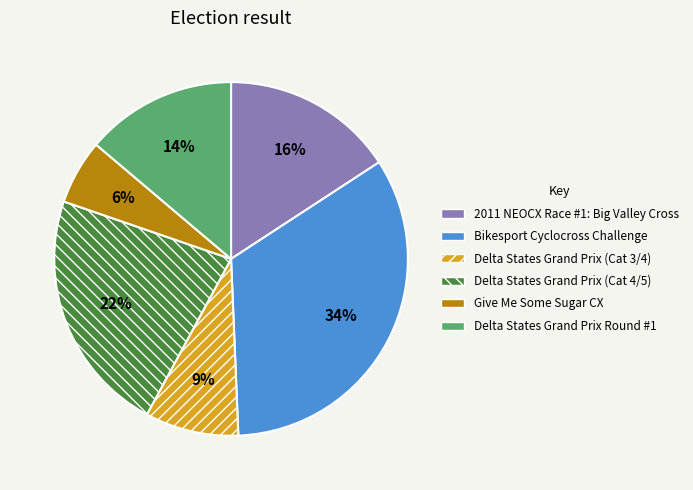

Do Delta States Grand Prix (Cat 4/5) and Delta States Grand Prix (Cat 3/4) together represent more than half of the pie?

No